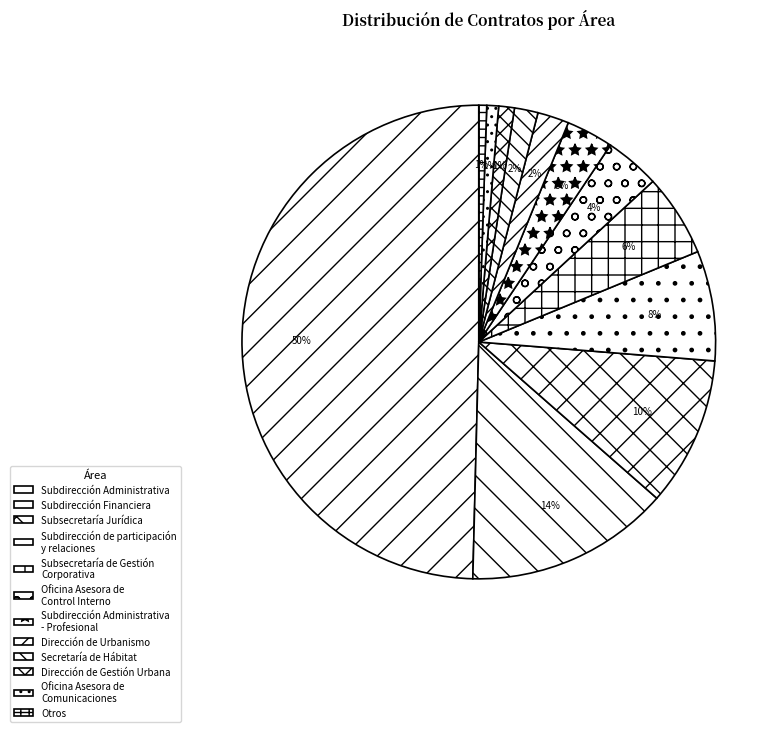

Rank the categories by value from highest to lowest.

Subdirección Administrativa, Subdirección Financiera, Subsecretaría Jurídica, Subdirección de participación y relaciones, Subsecretaría de Gestión Corporativa, Oficina Asesora de Control Interno, Subdirección Administrativa - Profesional, Dirección de Urbanismo, Secretaría de Hábitat, Dirección de Gestión Urbana, Oficina Asesora de Comunicaciones, Otros